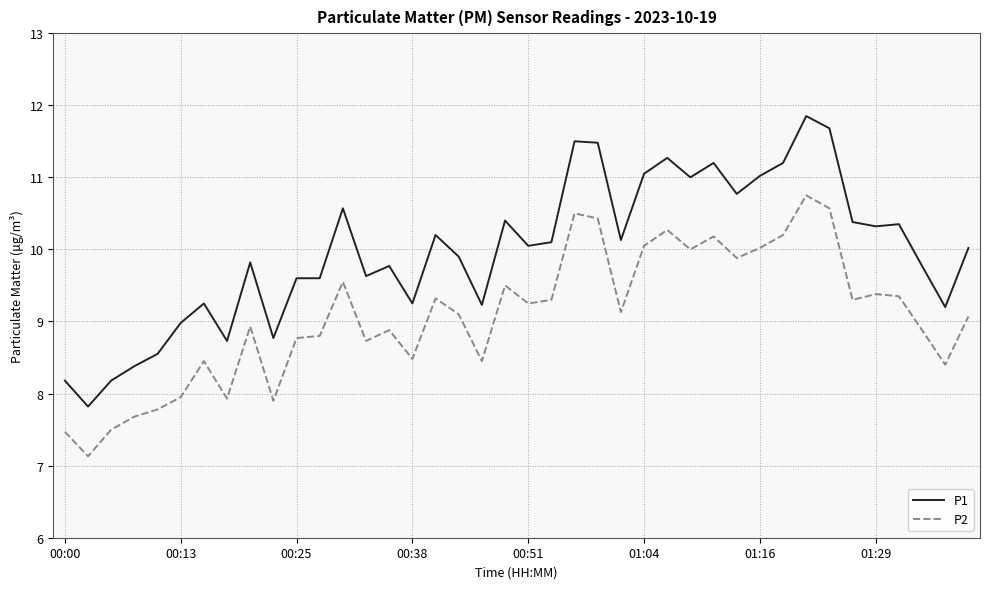

What is the minimum value for P1?

7.8